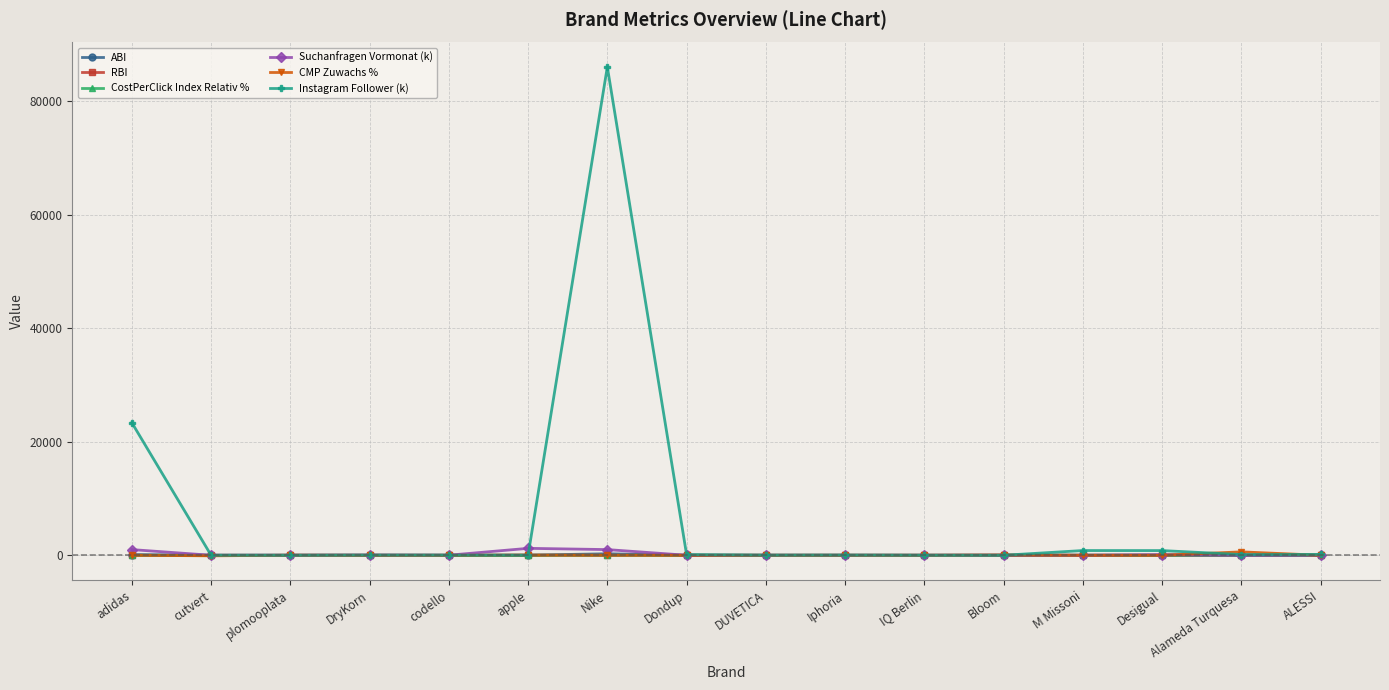

What is the greatest value displayed?

86017.8